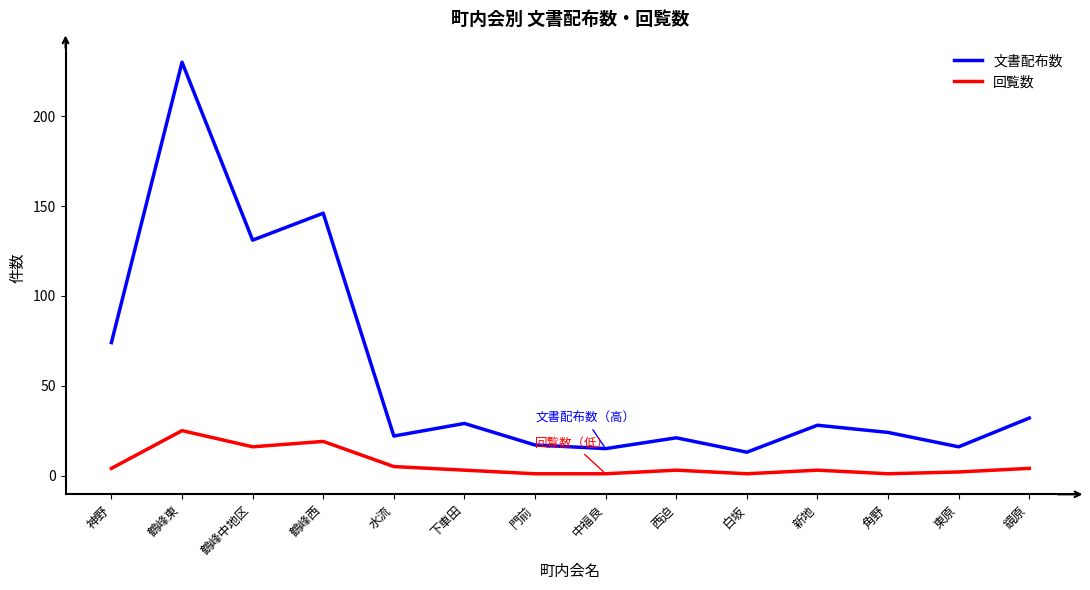

Rank the series by their average value, from lowest to highest.

回覧数, 文書配布数